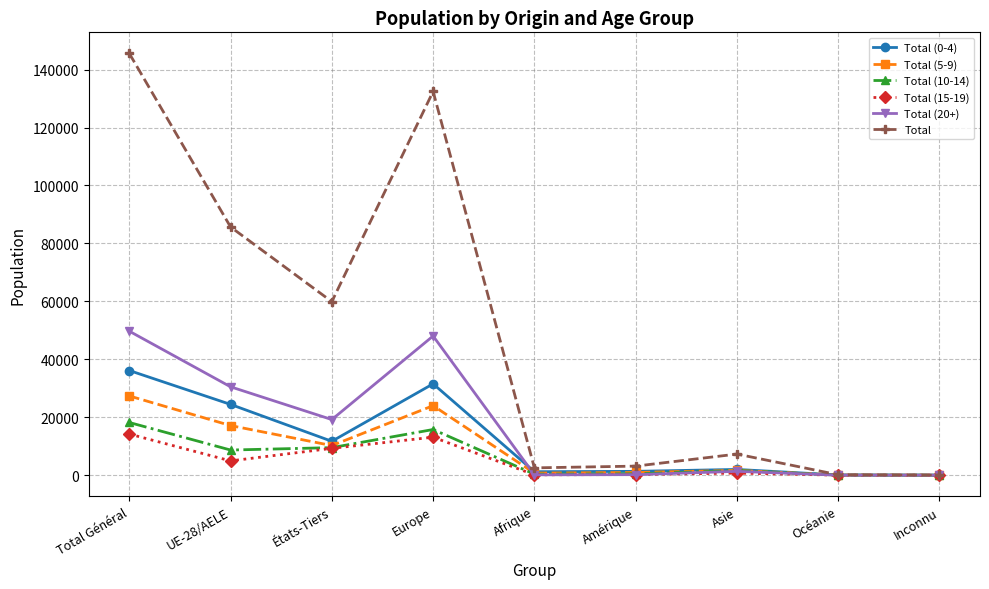

What is the sum of the Total values at États-Tiers and Europe?

192361